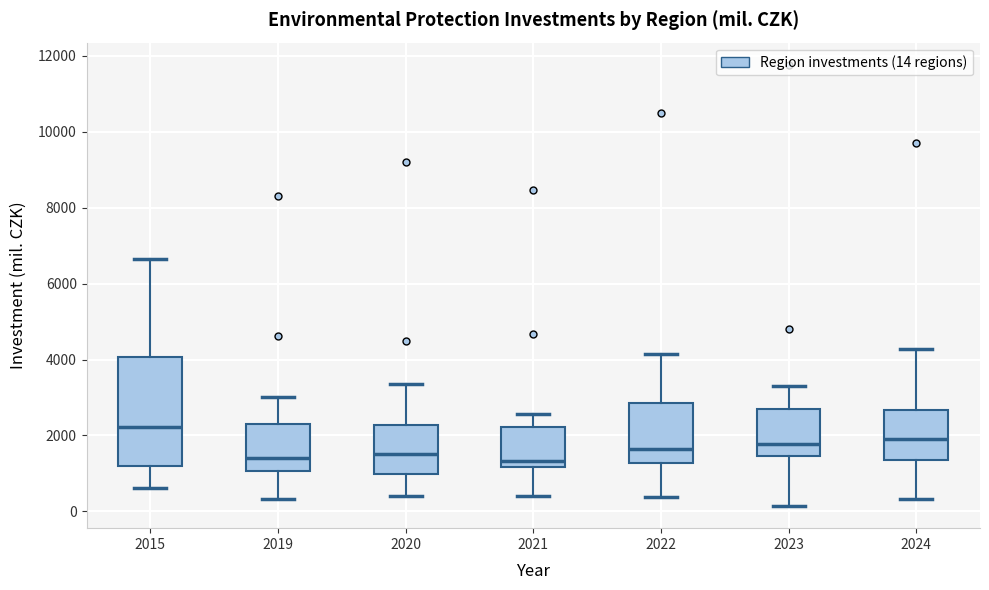

Which box is the tallest, from its lower edge to its upper edge?

2015